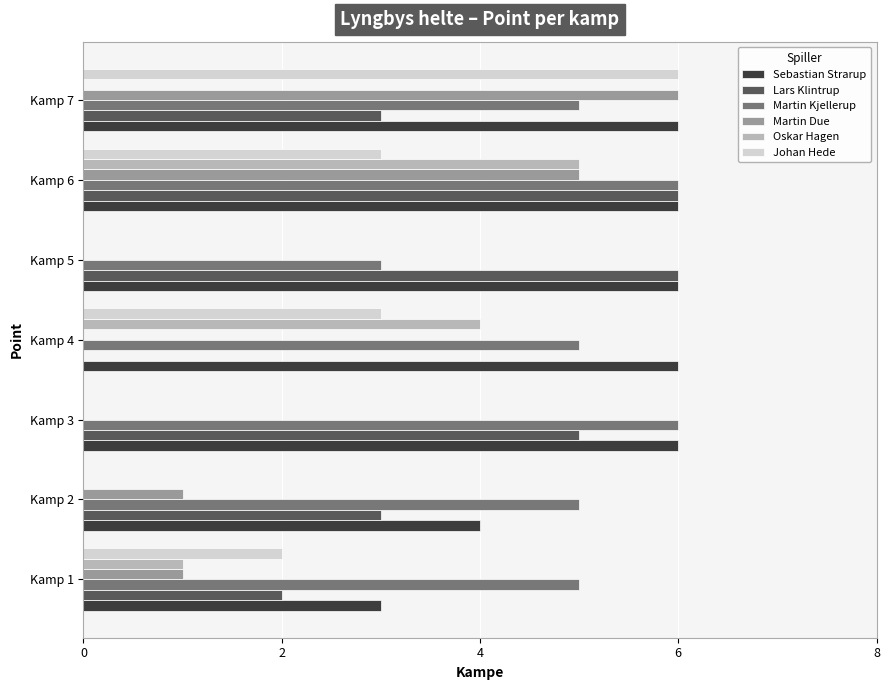

What is the highest value of the Johan Hede series?

6